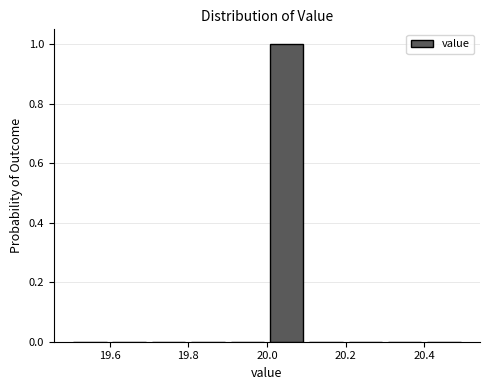

Reading left to right, list every bar in this chart as the range it spans on the x-axis followed by its height. The values are not printed on the chart, so give them approximately, as read against the axis.

19.5 to 19.6: 0
19.6 to 19.7: 0
19.7 to 19.8: 0
19.8 to 19.9: 0
19.9 to 20.0: 0
20.0 to 20.1: 1
20.1 to 20.2: 0
20.2 to 20.3: 0
20.3 to 20.4: 0
20.4 to 20.5: 0